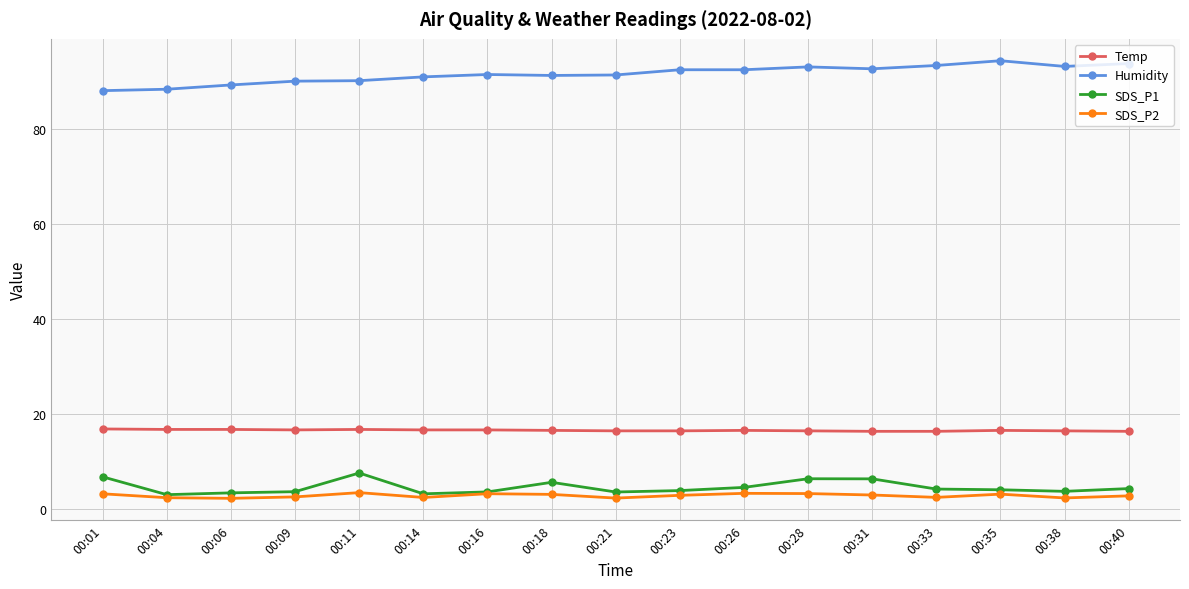

What is the average value of the SDS_P1 series?

4.5